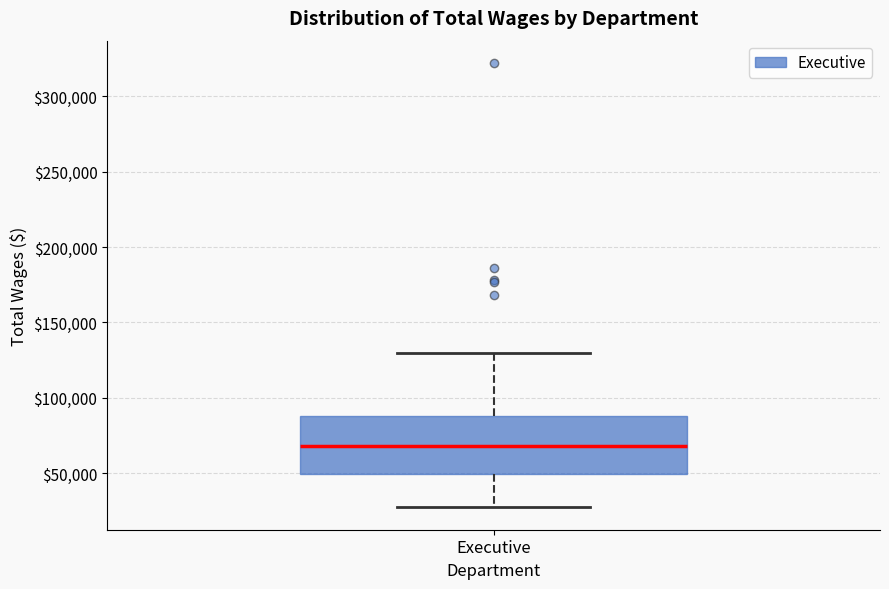

Transcribe this box plot: give where the median line is, the range the box spans, and where the two whiskers end, as read against the y-axis. The values are not printed on the chart, so give them approximately, as read against the axis.

median 70000, box 50000 to 90000, whiskers 25000 to 130000